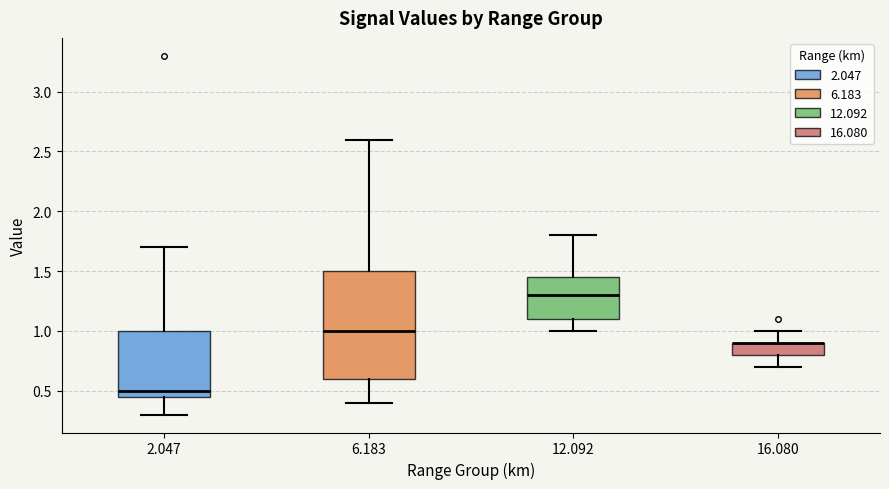

Where is the lower edge of the box at x = 16.080 on the y-axis? The values are not printed on the chart, so give them approximately, as read against the axis.

0.80